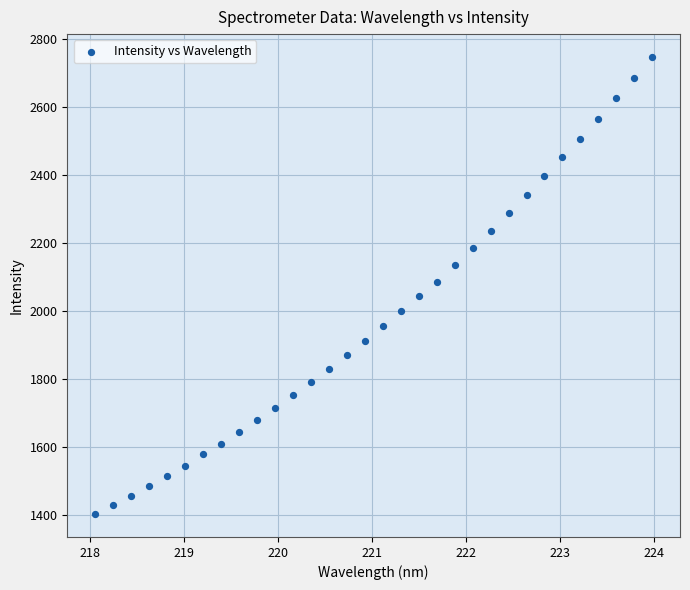

What is the range of Y values (max minus min)?

1344.0